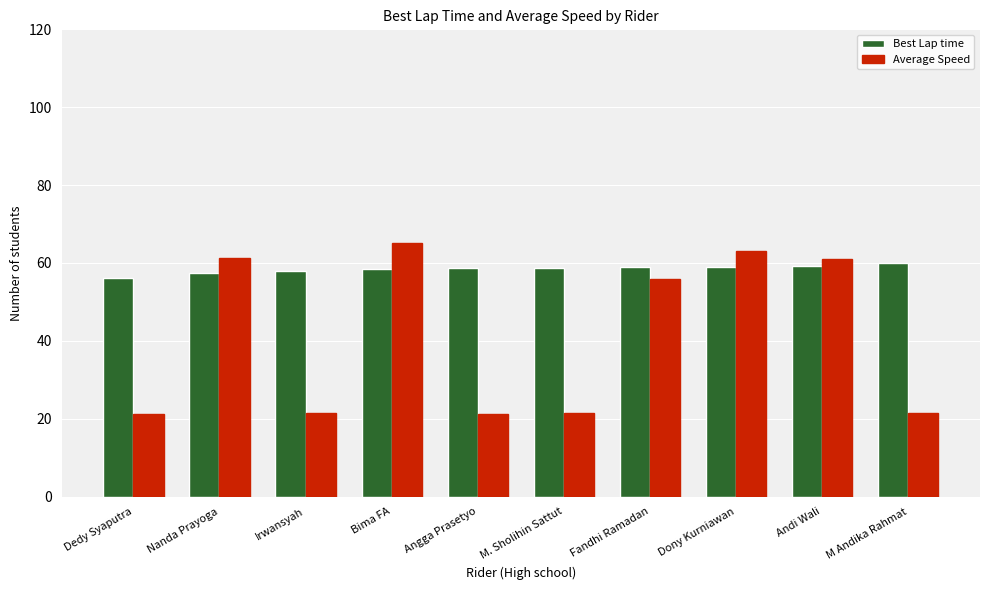

Count the number of categories in the chart.

10